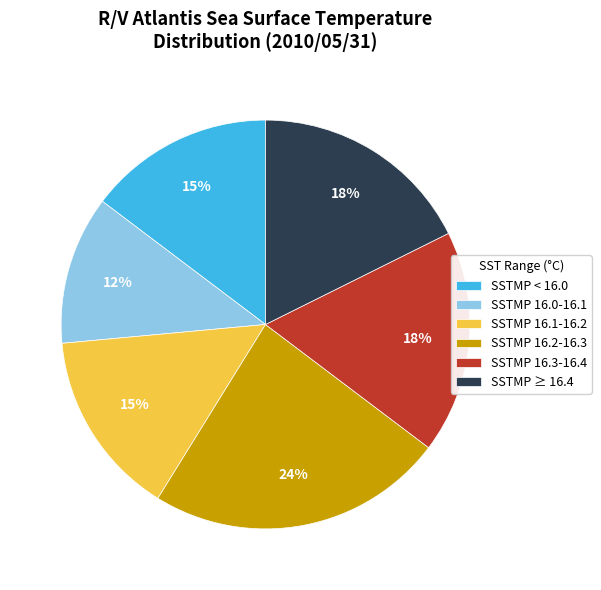

To the nearest percent, what portion does SSTMP ≥ 16.4 represent?

18%